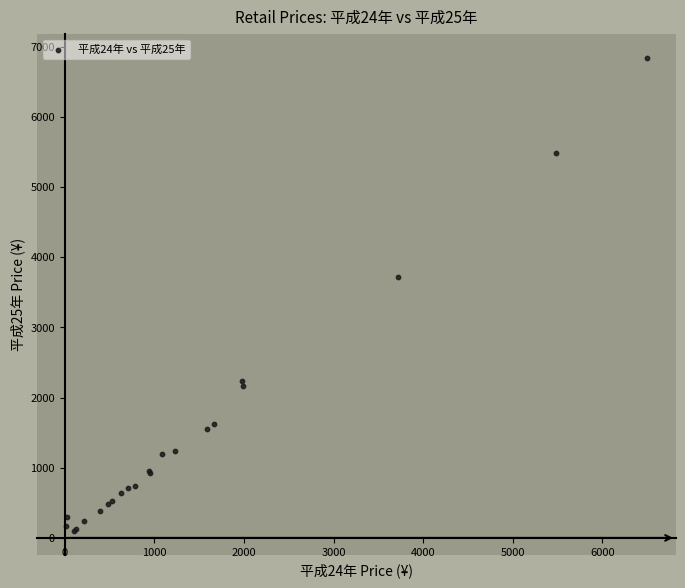

What Y value in the scatter plot is closest to 3472?

3718